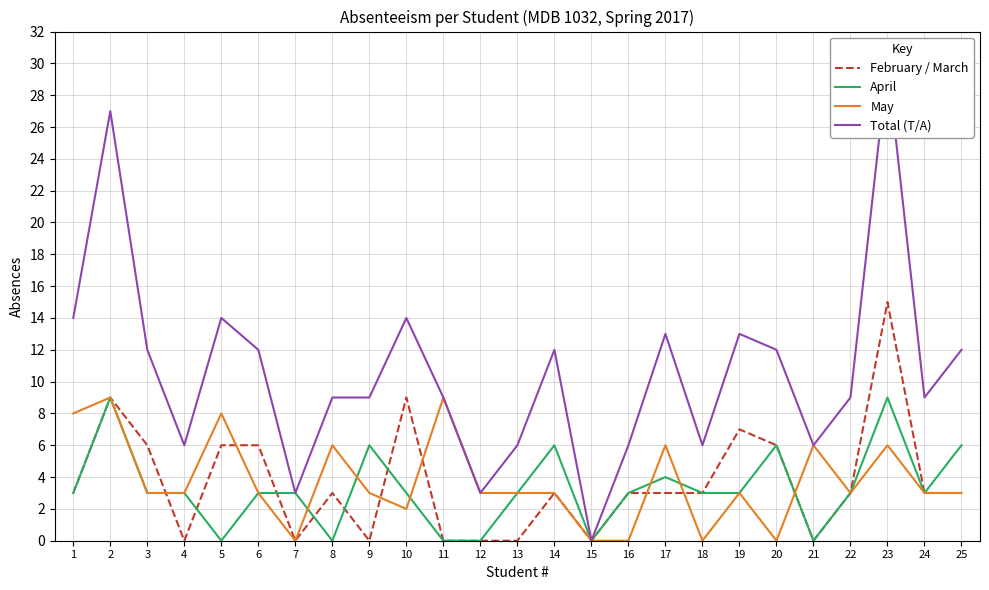

At which category does Total (T/A) reach its first local peak?

2